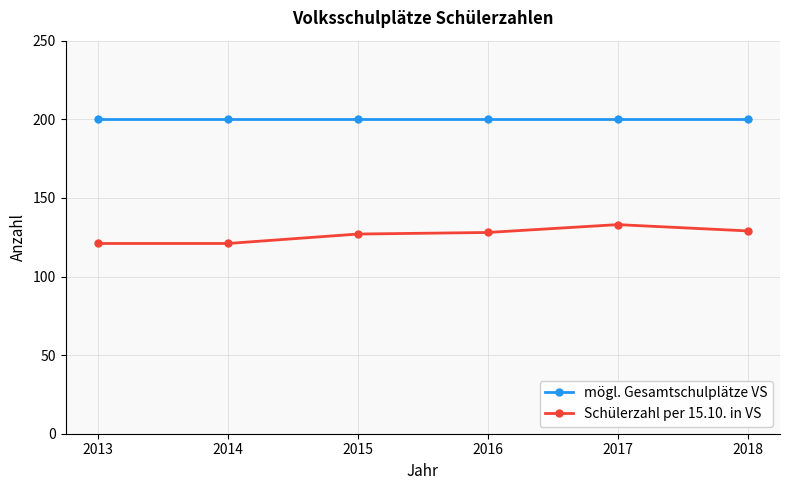

The Schülerzahl per 15.10. in VS series shows 174 at 2014. True or false?

False